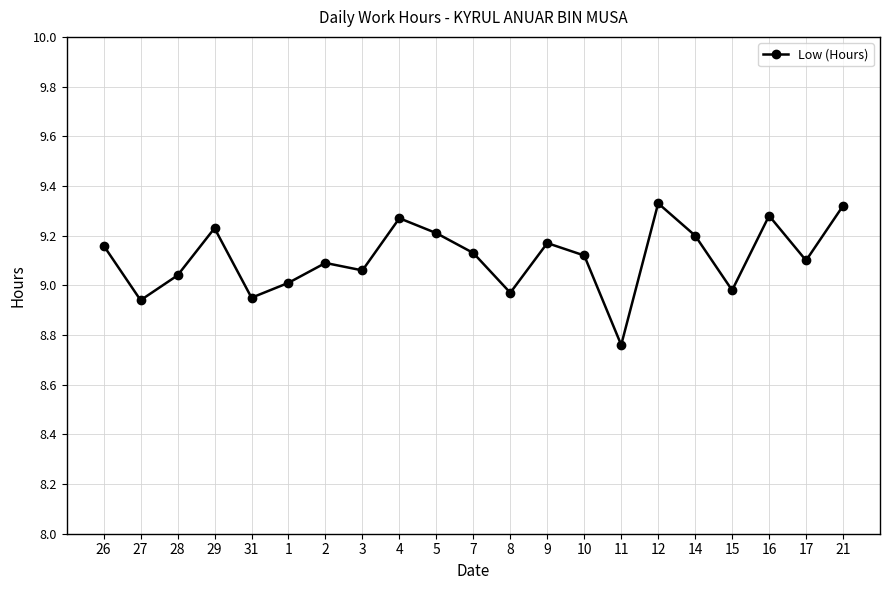

Between 7 and 15, which is larger?

7